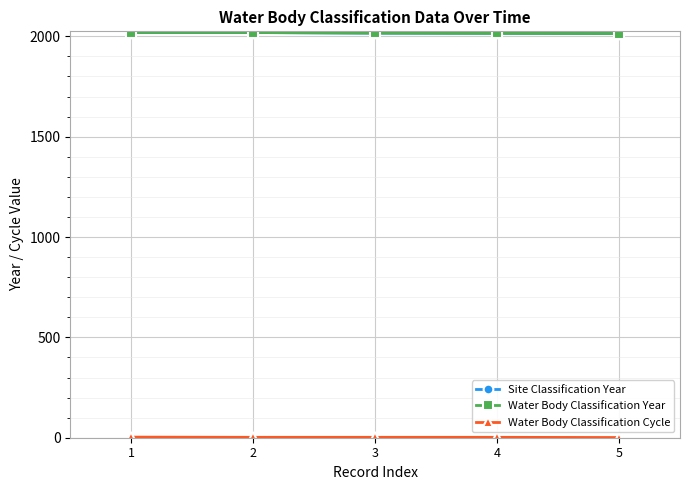

What is the value of the Water Body Classification Cycle point at the 5th from the left?

1